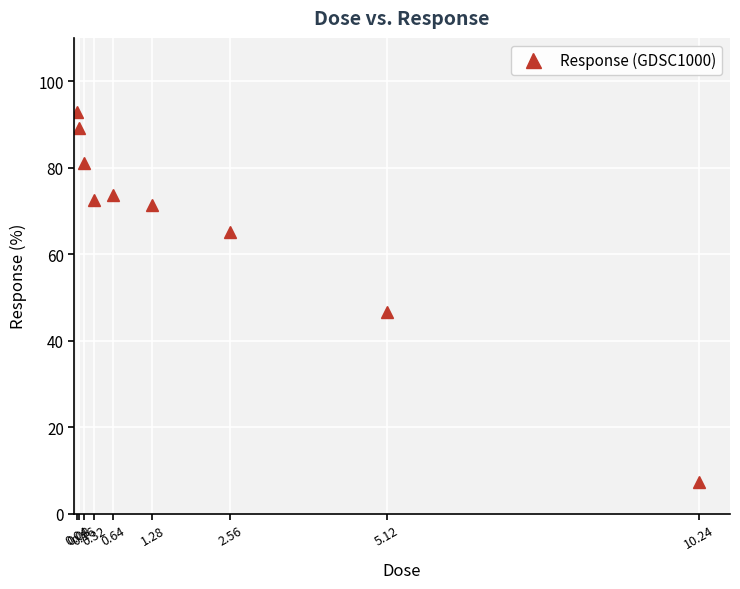

The value at 0.32 is 106.3. True or false?

False